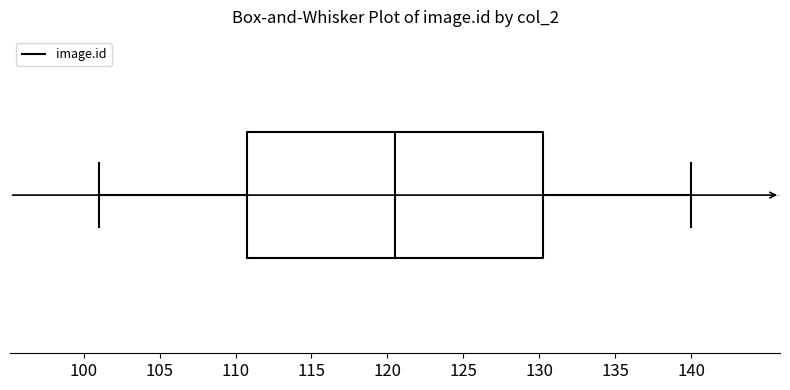

Transcribe this box plot: give where the median line is, the range the box spans, and where the two whiskers end, as read against the x-axis. The values are not printed on the chart, so give them approximately, as read against the axis.

median 120.5, box 111.0 to 130.5, whiskers 101.0 to 140.0